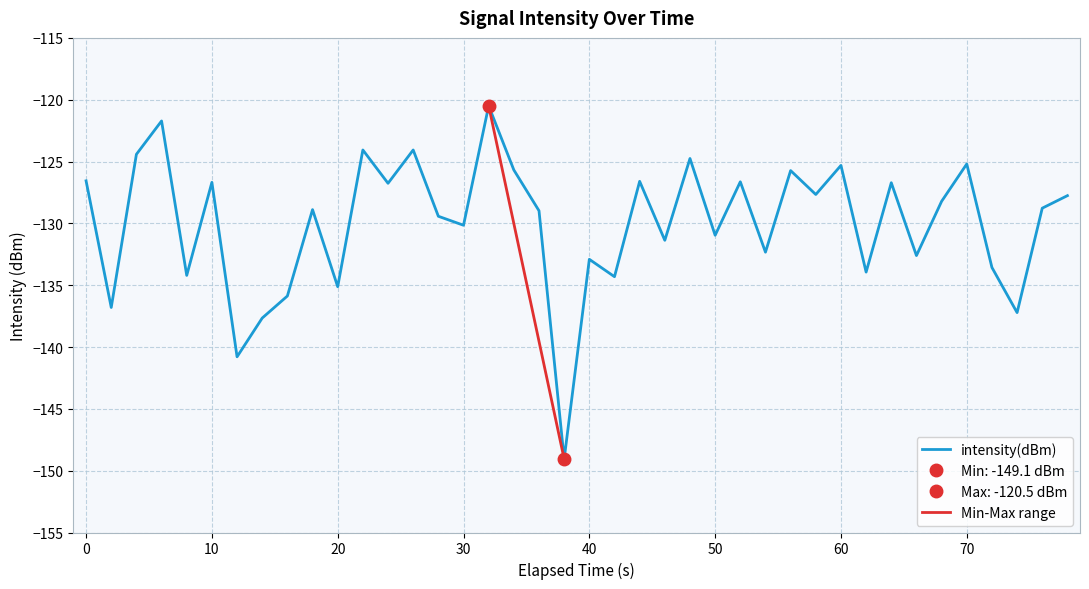

What is the minimum value shown in the chart?

-149.1